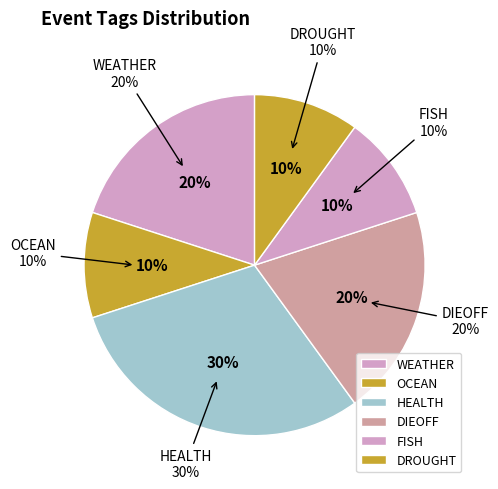

Which has a higher value, DIEOFF or OCEAN?

DIEOFF